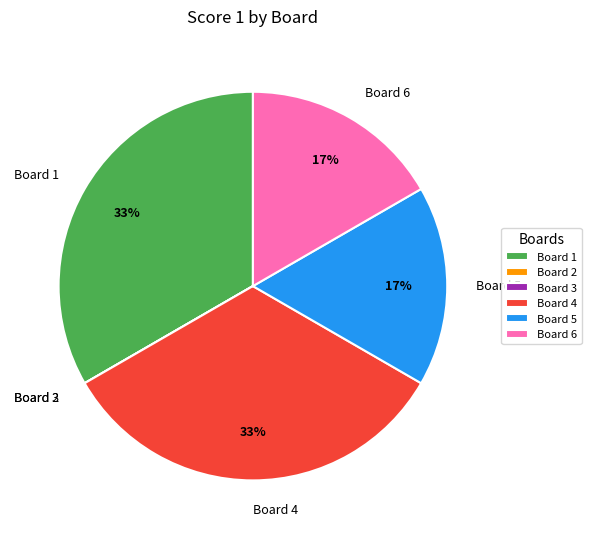

Do Board 4 and Board 1 together represent more than half of the pie?

Yes